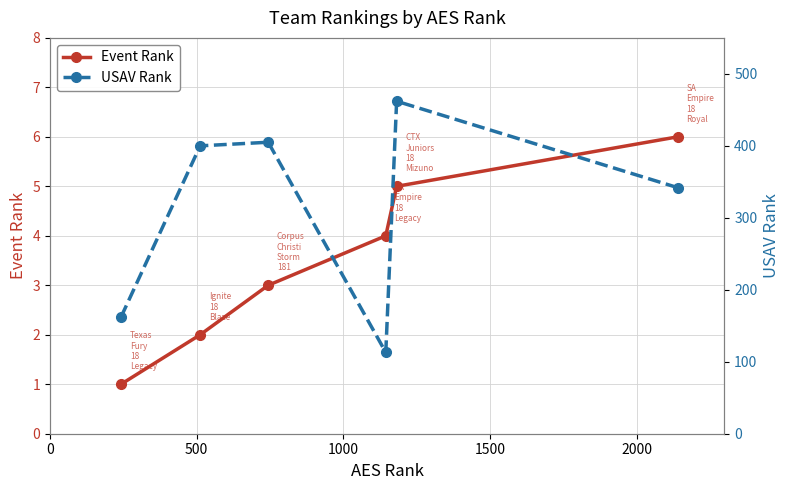

True or false: Event Rank has more than 2 points higher than both neighbors.

False